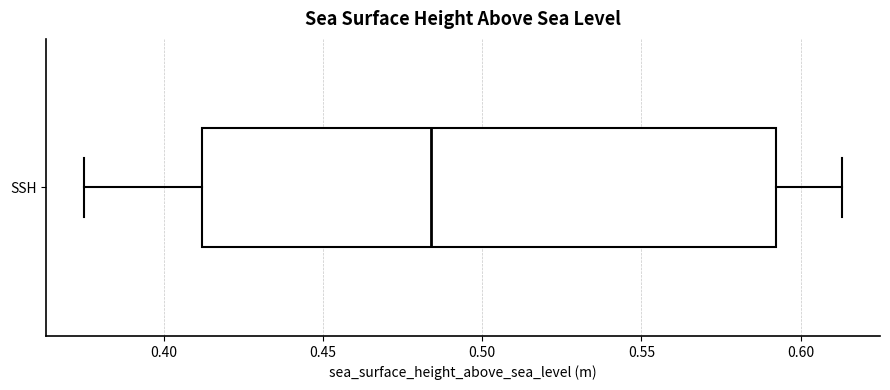

Transcribe this box plot: give where the median line is, the range the box spans, and where the two whiskers end, as read against the x-axis. The values are not printed on the chart, so give them approximately, as read against the axis.

median 0.485, box 0.410 to 0.590, whiskers 0.375 to 0.615